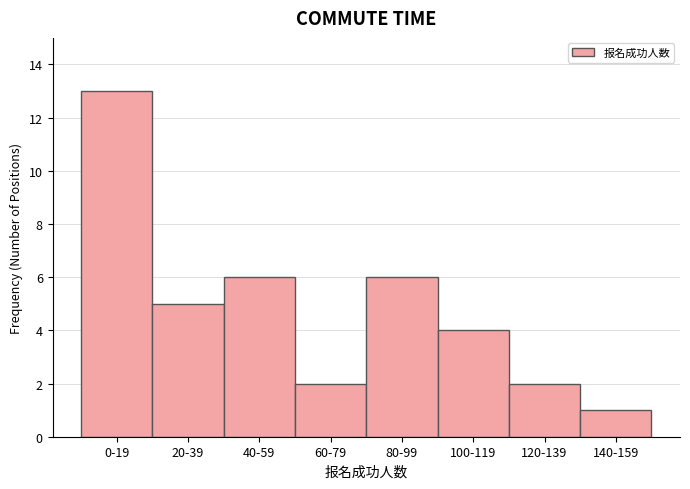

Reading right to left, transcribe all the data shown in this chart.

1	2	4	6	2	6	5	13